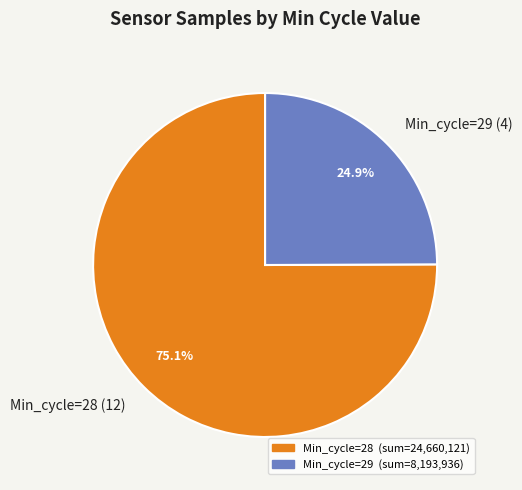

Is there any slice that represents more than half of the pie?

Yes